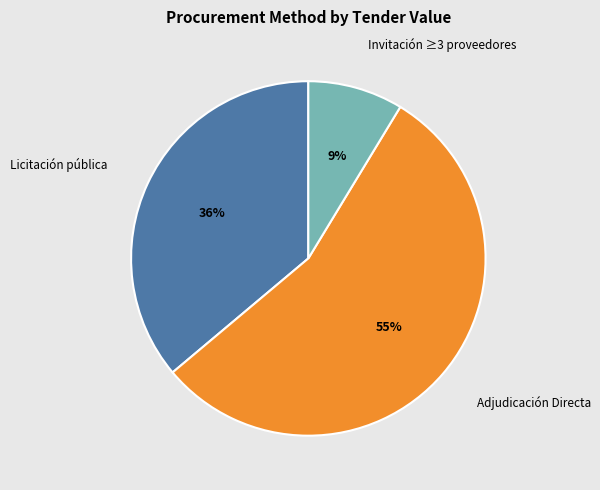

Which slice is the smallest?

Invitación ≥3 proveedores